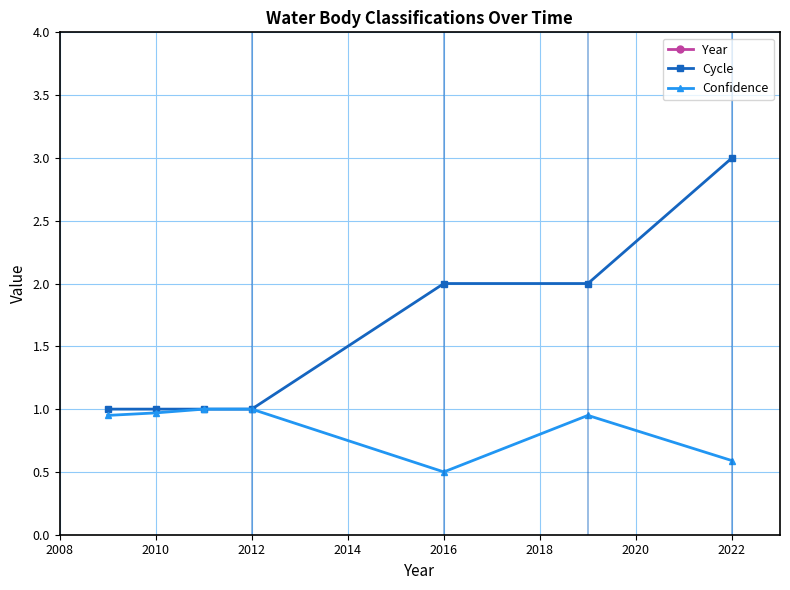

What is the value of the Confidence point at the 5th from the left?

0.5